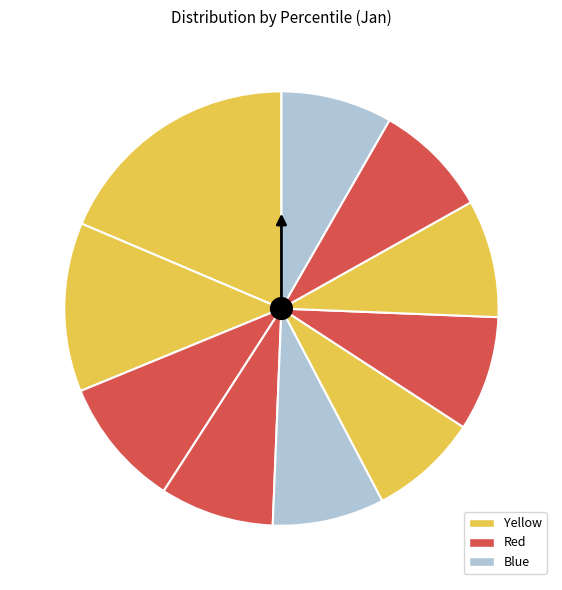

Count the number of slices in the pie.

10